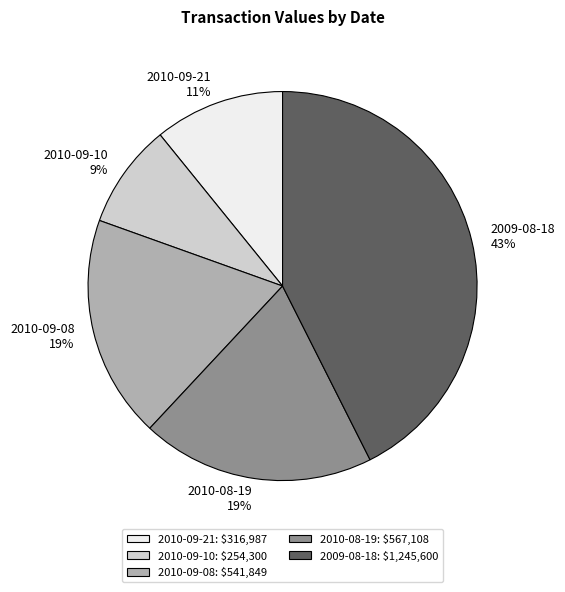

How many segments does this pie chart have?

5